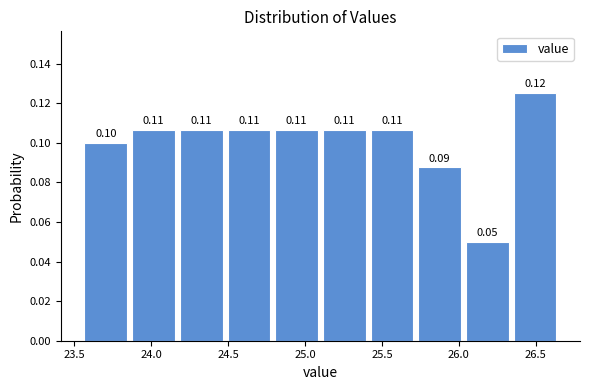

Which range on the x-axis has the tallest bar?

26.34 to 26.65